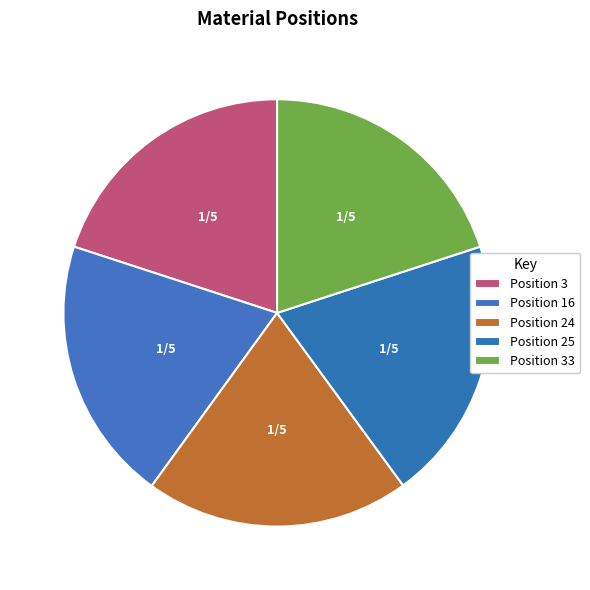

Count the number of slices in the pie.

5